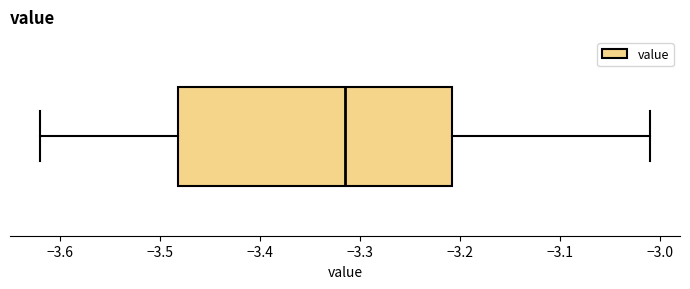

Read this box plot against the x-axis: the position of the median line, the range covered by the box, and the ends of both whiskers. The values are not printed on the chart, so give them approximately, as read against the axis.

median -3.31, box -3.48 to -3.21, whiskers -3.62 to -3.01